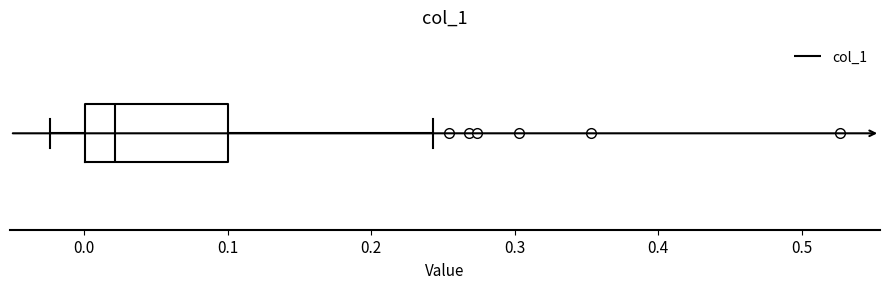

Read this box plot against the x-axis: the position of the median line, the range covered by the box, and the ends of both whiskers. The values are not printed on the chart, so give them approximately, as read against the axis.

median 0.02, box 0.00 to 0.10, whiskers -0.02 to 0.24